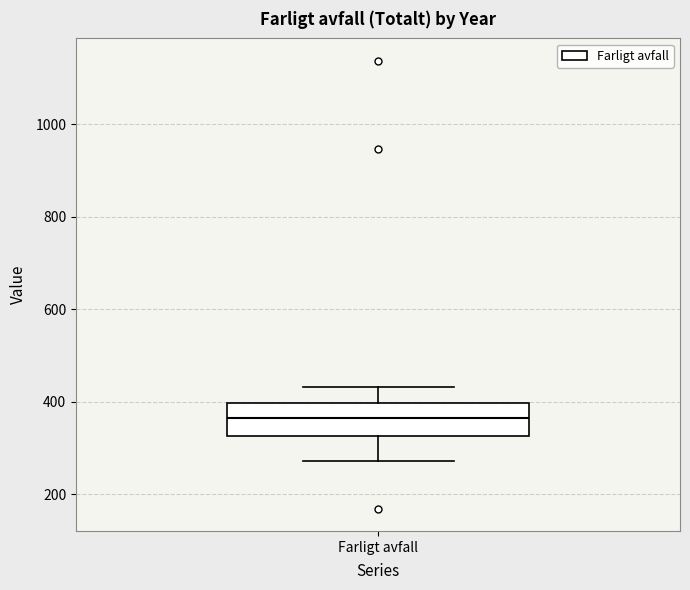

Transcribe this box plot: give where the median line is, the range the box spans, and where the two whiskers end, as read against the y-axis. The values are not printed on the chart, so give them approximately, as read against the axis.

median 360, box 320 to 400, whiskers 280 to 440